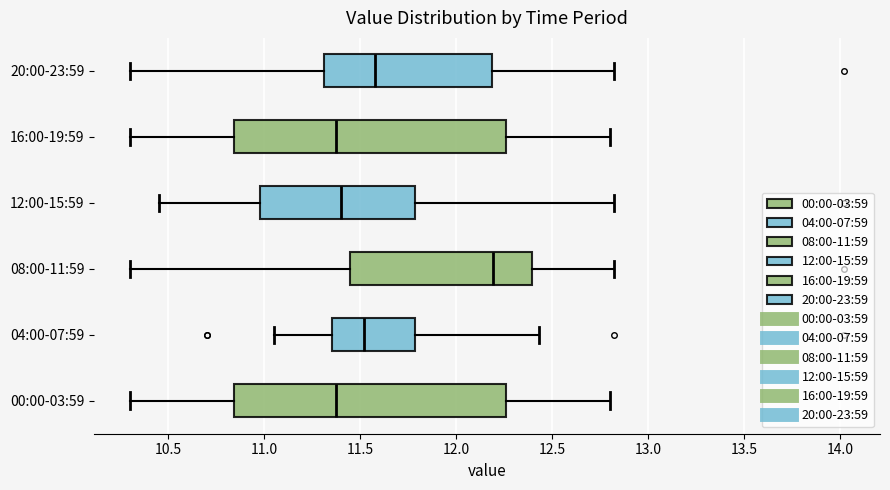

Reading bottom to top, read every box against the x-axis: the position of its median line, the range the box covers, and the ends of its whiskers. The values are not printed on the chart, so give them approximately, as read against the axis.

00:00-03:59: median 11.40, box 10.85 to 12.25, whiskers 10.30 to 12.80
04:00-07:59: median 11.50, box 11.35 to 11.80, whiskers 11.05 to 12.45
08:00-11:59: median 12.20, box 11.45 to 12.40, whiskers 10.30 to 12.80
12:00-15:59: median 11.40, box 11.00 to 11.80, whiskers 10.45 to 12.80
16:00-19:59: median 11.40, box 10.85 to 12.25, whiskers 10.30 to 12.80
20:00-23:59: median 11.60, box 11.30 to 12.20, whiskers 10.30 to 12.80